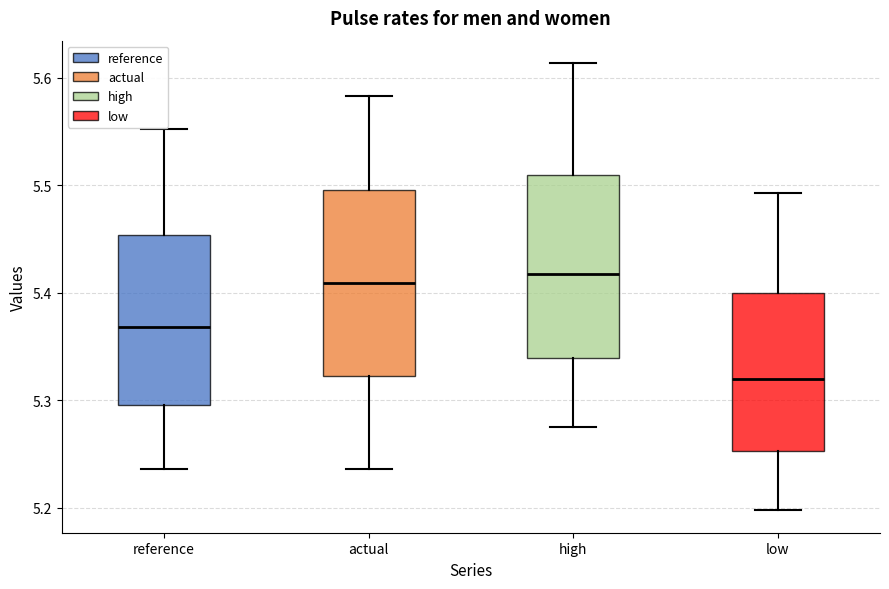

Which box has the lowest median line?

low